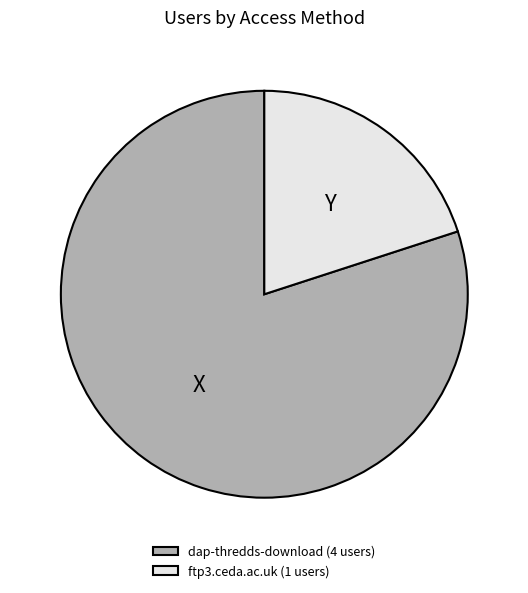

Combined, do dap-thredds-download (4 users) and ftp3.ceda.ac.uk (1 users) account for over 50%?

Yes